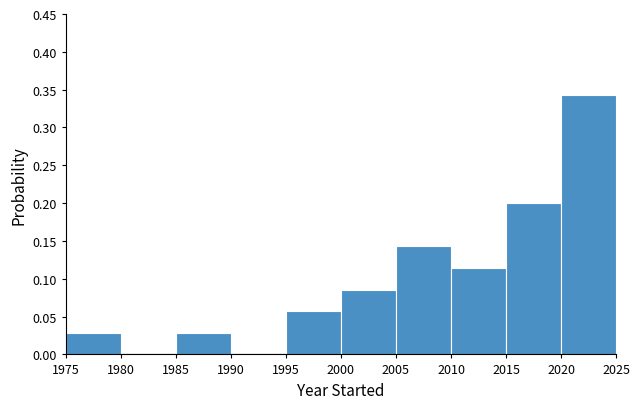

Reading left to right, list every bar in this chart as the range it spans on the x-axis followed by its height. The values are not printed on the chart, so give them approximately, as read against the axis.

1975 to 1980: 0.030
1980 to 1985: 0
1985 to 1990: 0.030
1990 to 1995: 0
1995 to 2000: 0.055
2000 to 2005: 0.085
2005 to 2010: 0.145
2010 to 2015: 0.115
2015 to 2020: 0.200
2020 to 2025: 0.345